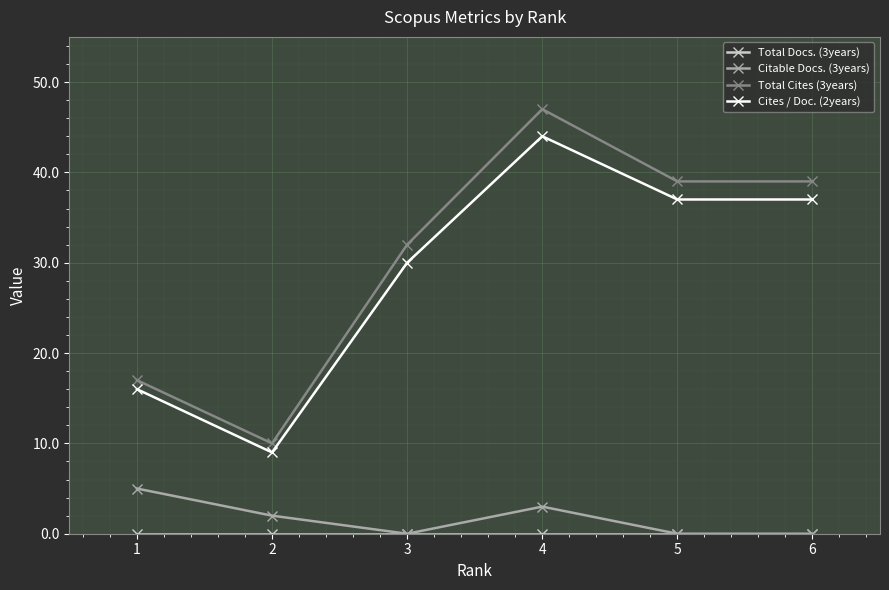

What is the sum of all Cites / Doc. (2years) values?

173